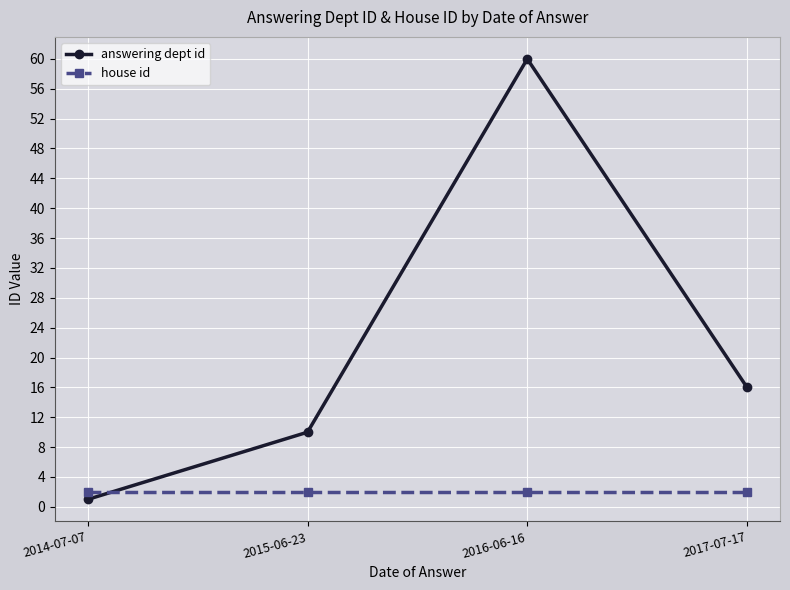

What is the maximum value for answering dept id?

60